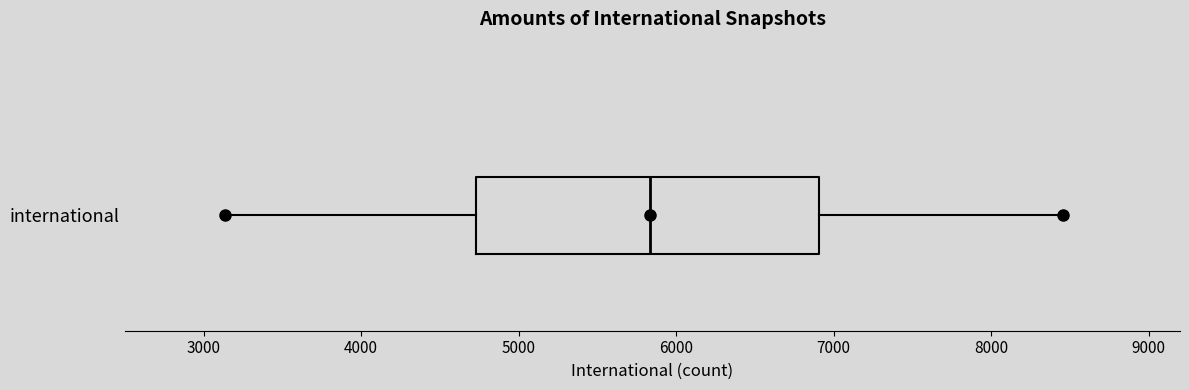

Transcribe this box plot: give where the median line is, the range the box spans, and where the two whiskers end, as read against the x-axis. The values are not printed on the chart, so give them approximately, as read against the axis.

median 5800, box 4700 to 6900, whiskers 3100 to 8500